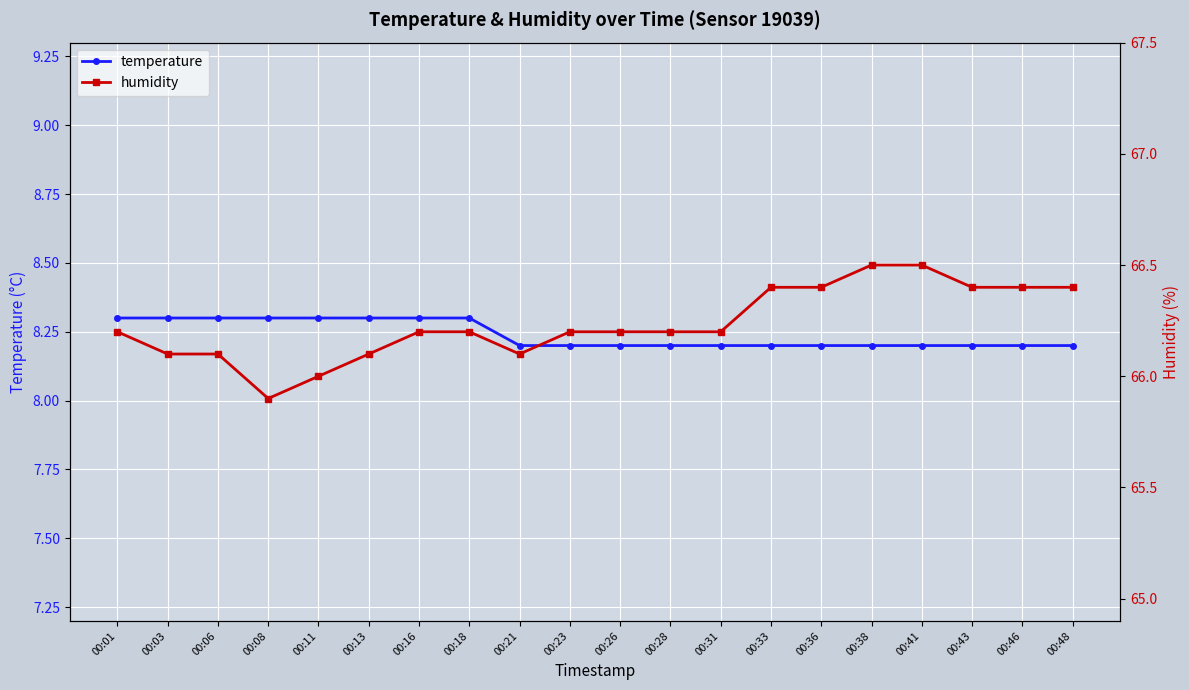

Rank the series at 00:11 from lowest to highest value.

temperature, humidity